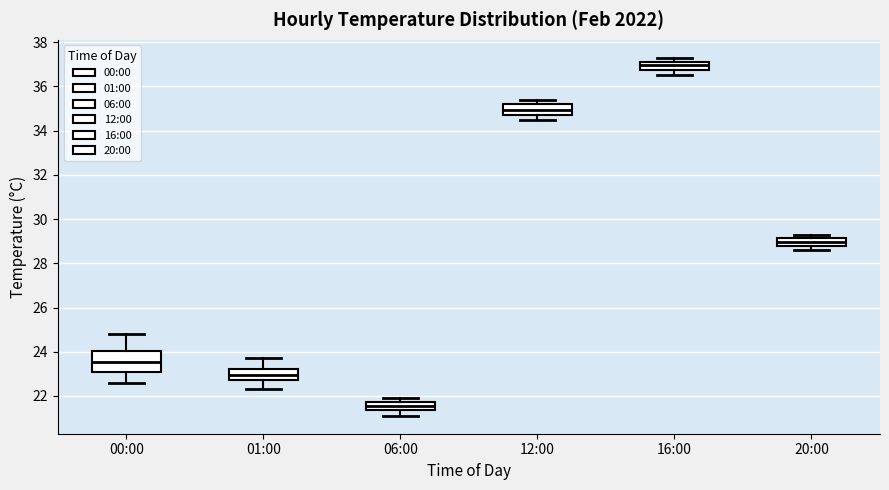

Comparing the boxes themselves (not the whiskers), which one is the tallest?

00:00